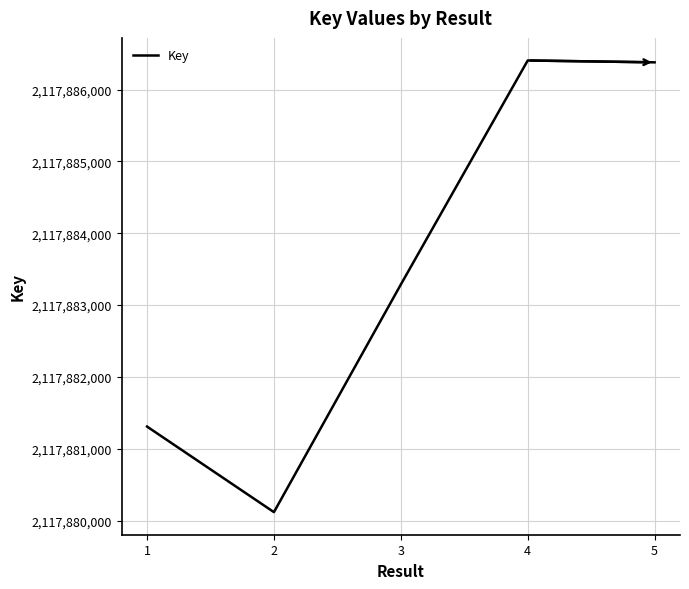

The value at 4 is 3322178340. True or false?

False